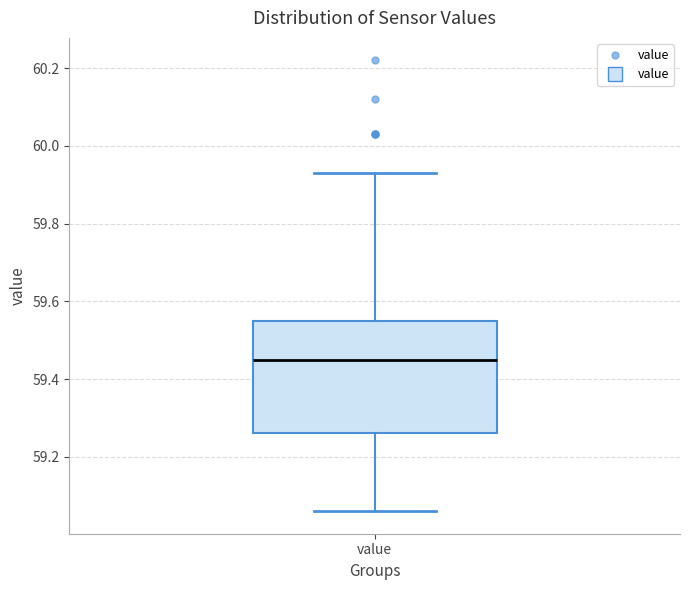

Read this box plot against the y-axis: the position of the median line, the range covered by the box, and the ends of both whiskers. The values are not printed on the chart, so give them approximately, as read against the axis.

median 59.46, box 59.26 to 59.56, whiskers 59.06 to 59.94